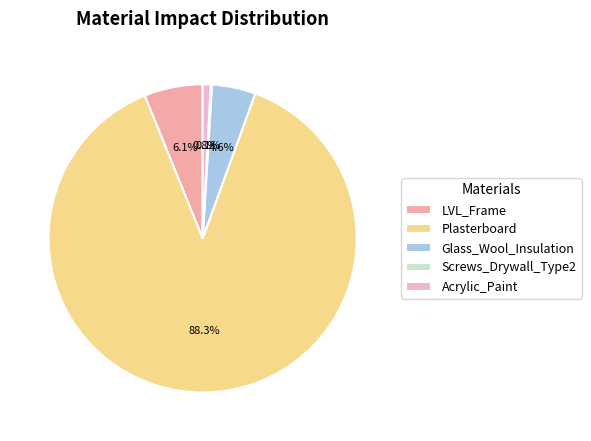

Which slice represents more than half of the pie?

Plasterboard